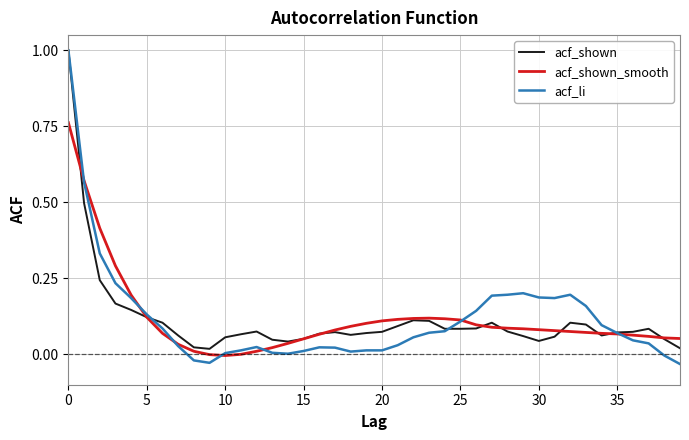

Which series has the widest spread of values?

acf_li